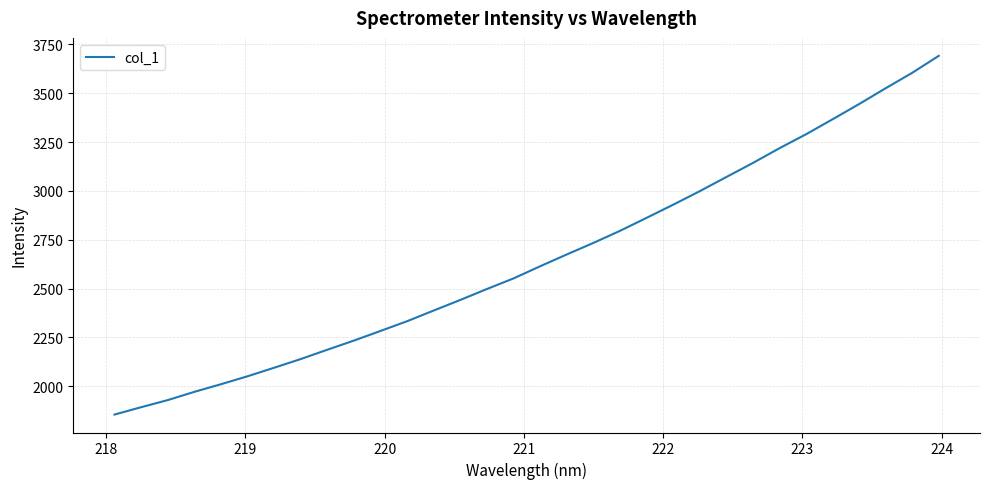

How many lines are shown in the chart?

1